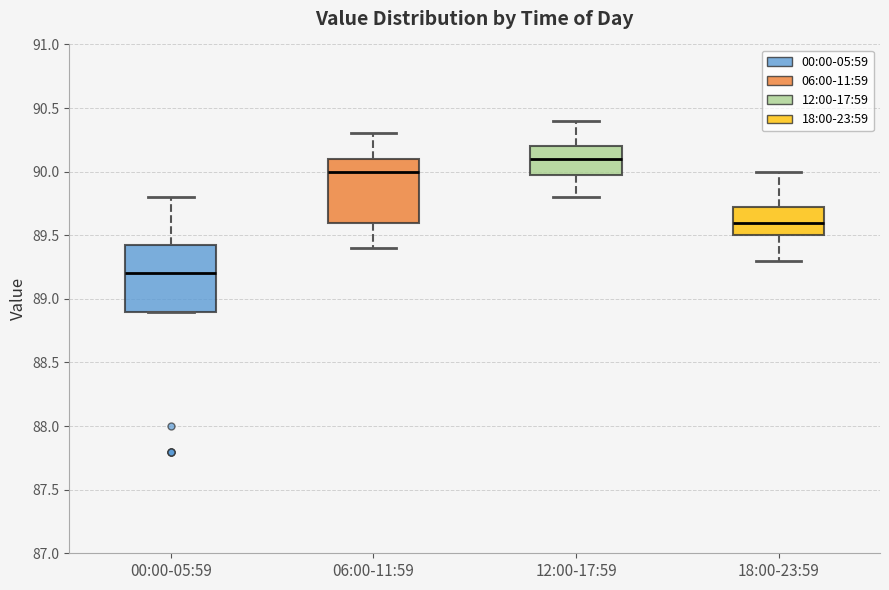

Which box's median line is the lowest?

00:00-05:59